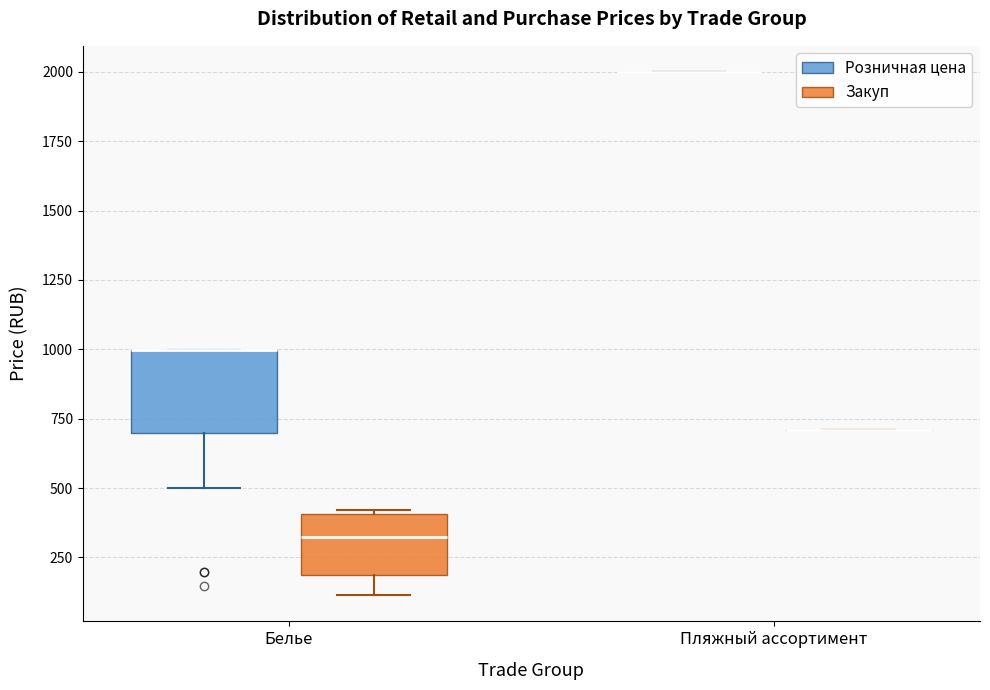

Where does the lower whisker of the box for Белье (Розничная цена) end on the y-axis? The values are not printed on the chart, so give them approximately, as read against the axis.

500